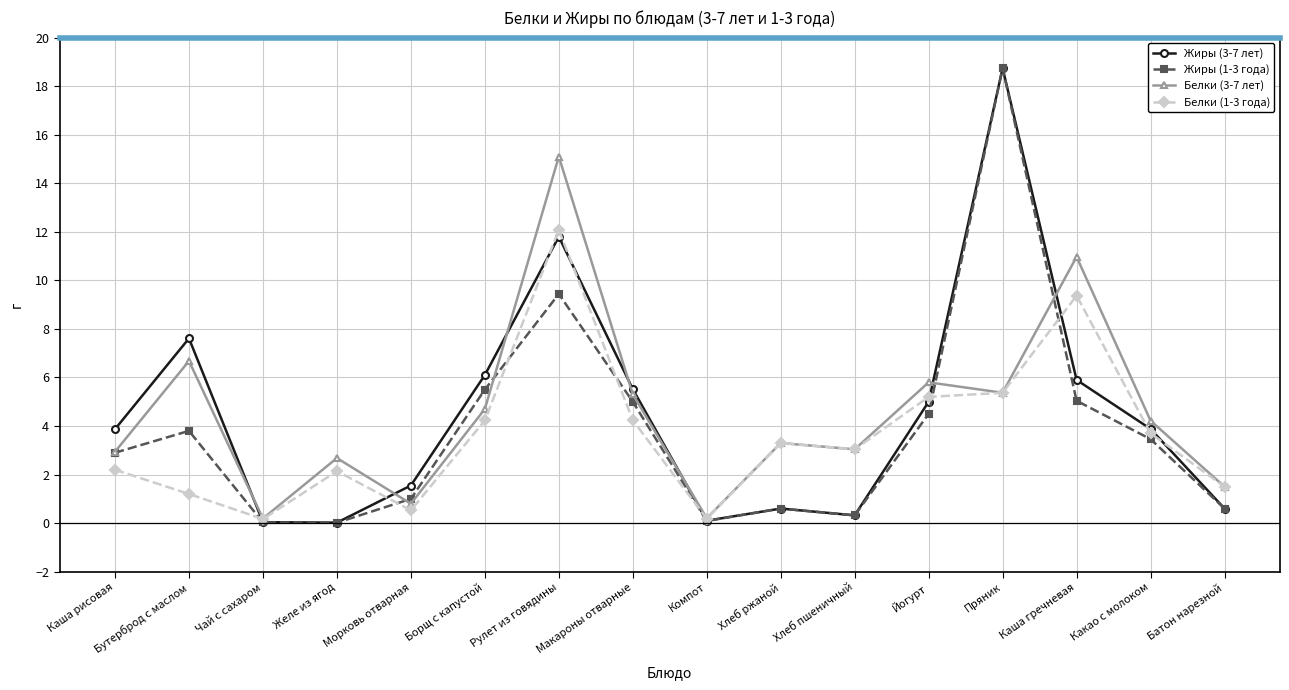

What is the value of the Жиры (3-7 лет) point at the 16th from the left?

0.6